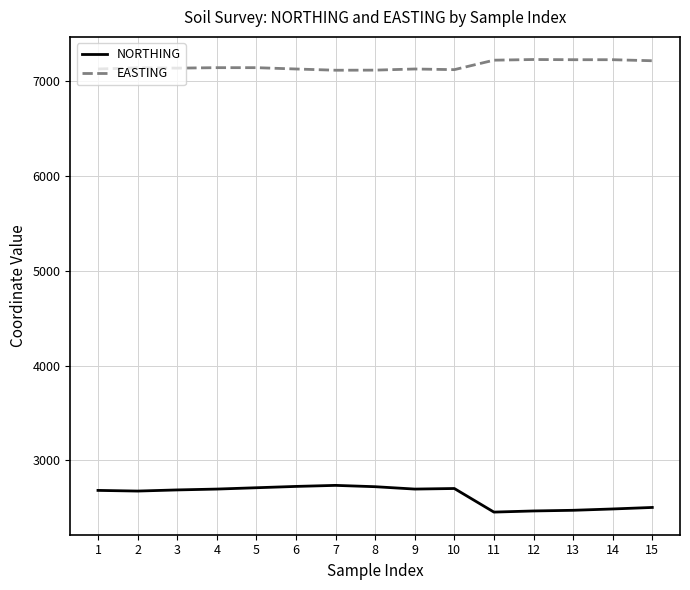

True or false: NORTHING and EASTING cross at least once.

False